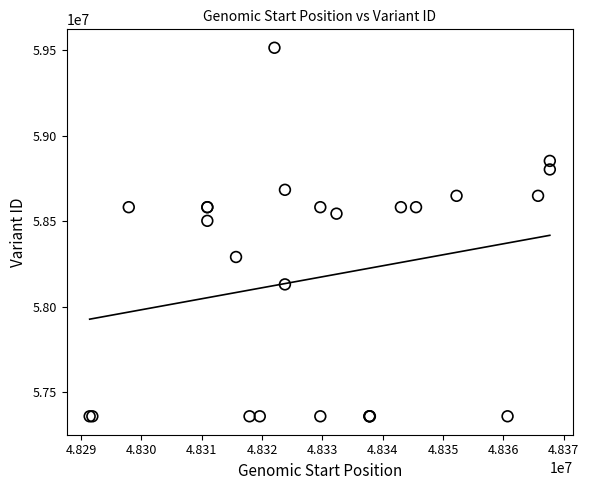

What Y value in the scatter plot is closest to 58436921?

58502603